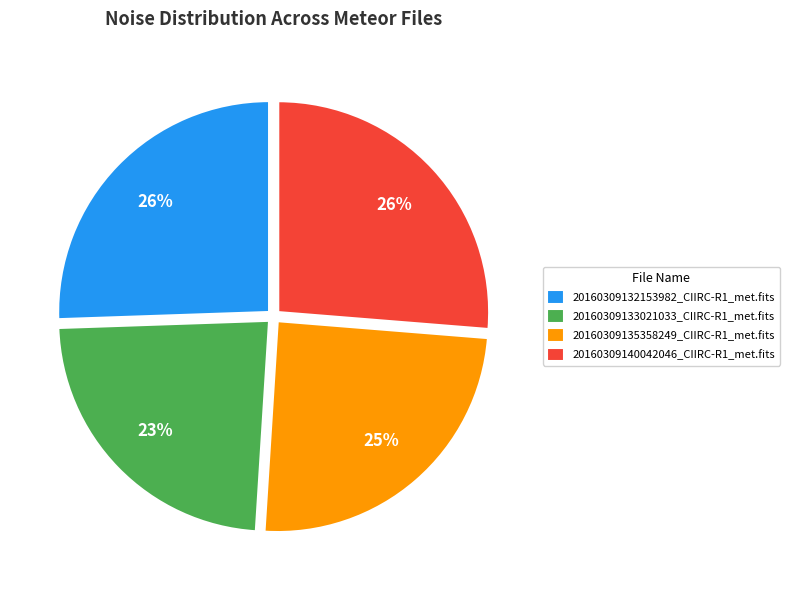

Approximately how many times larger is the value at 20160309135358249_CIIRC-R1_met.fits compared to 20160309133021033_CIIRC-R1_met.fits?

1.1